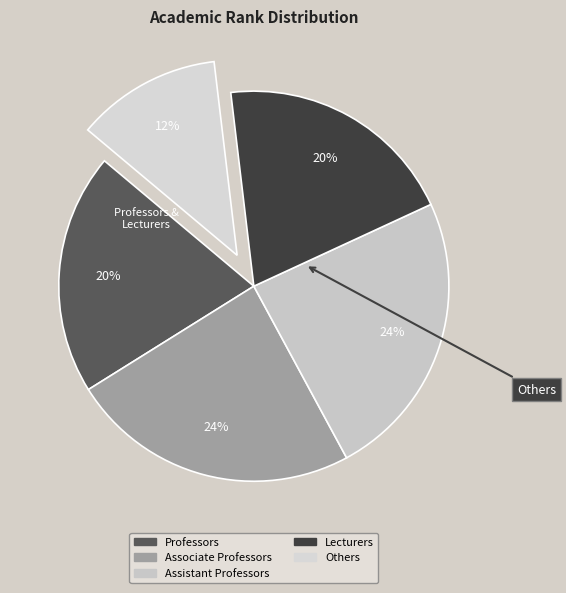

To the nearest percent, what percentage of the pie is Lecturers?

20%